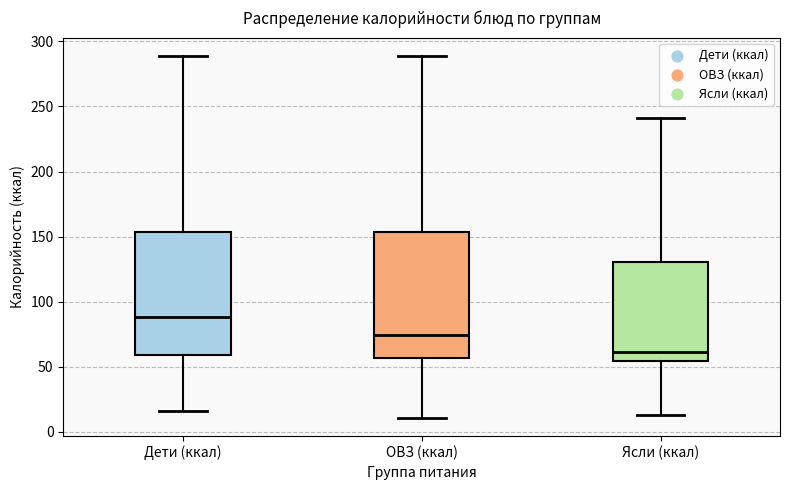

Where does the median line of the box for ОВЗ (ккал) sit on the y-axis? The values are not printed on the chart, so give them approximately, as read against the axis.

75